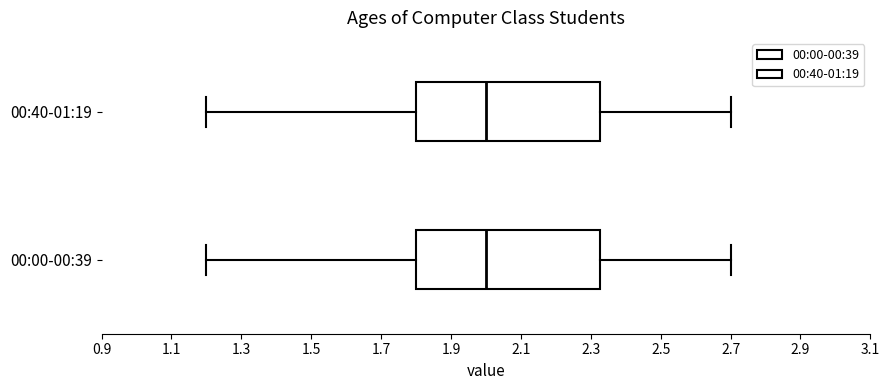

Reading bottom to top, transcribe this box plot: for each box, give where its median line is, the range the box spans, and where its two whiskers end, as read against the x-axis. The values are not printed on the chart, so give them approximately, as read against the axis.

00:00-00:39: median 2.00, box 1.80 to 2.32, whiskers 1.20 to 2.70
00:40-01:19: median 2.00, box 1.80 to 2.32, whiskers 1.20 to 2.70